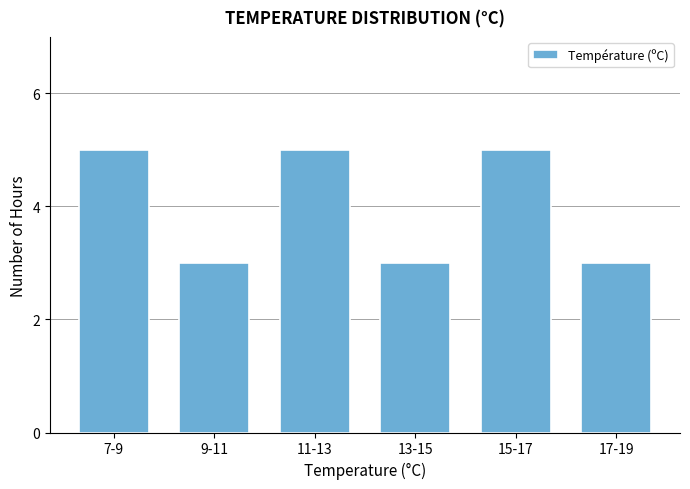

Reading left to right, extract all data points from this chart.

7-9=5	9-11=3	11-13=5	13-15=3	15-17=5	17-19=3